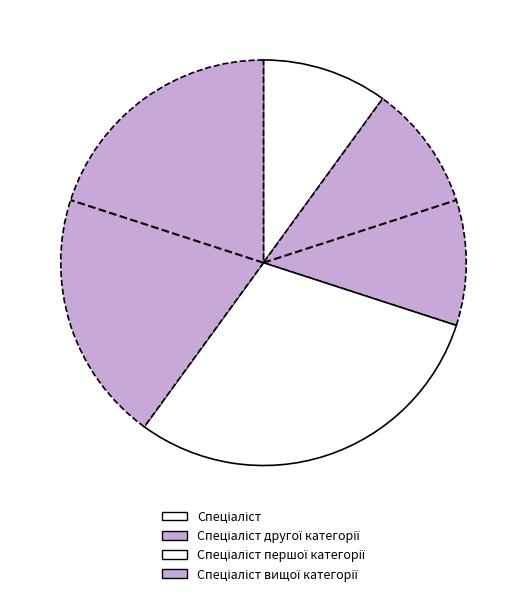

Count the number of slices in the pie.

4